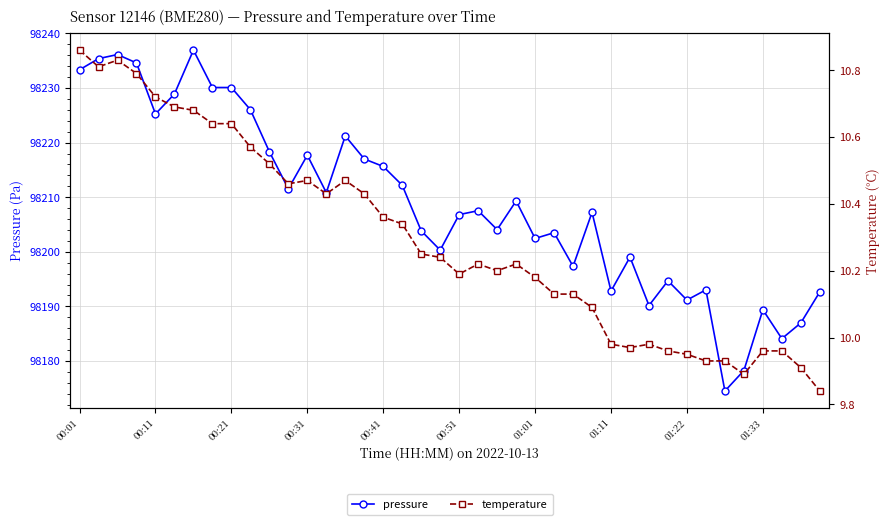

How many distinct data groups are displayed?

2